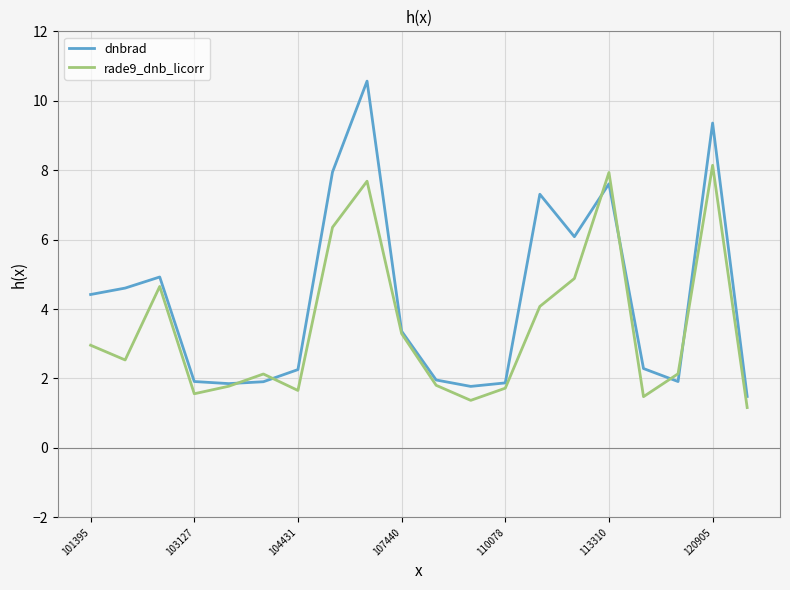

Which series has the largest total across all categories?

dnbrad